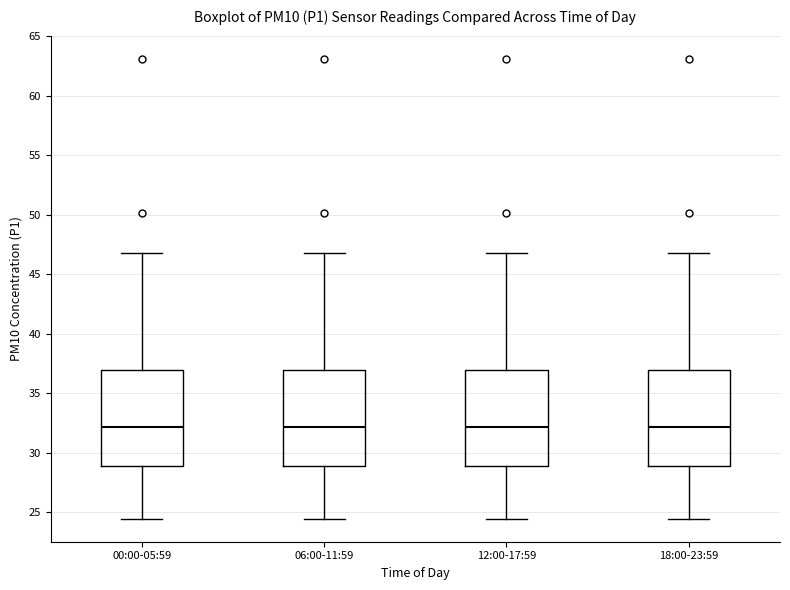

Where does the upper whisker of the box for 12:00-17:59 end on the y-axis? The values are not printed on the chart, so give them approximately, as read against the axis.

47.0